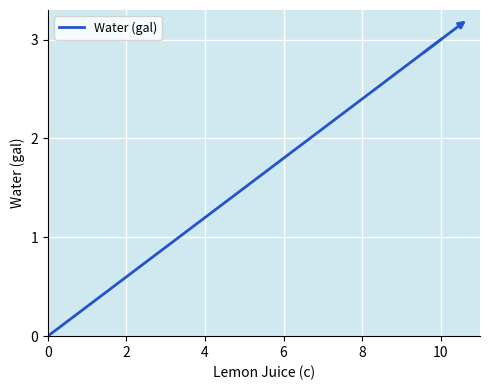

What is the difference between the maximum and minimum values?

3.0